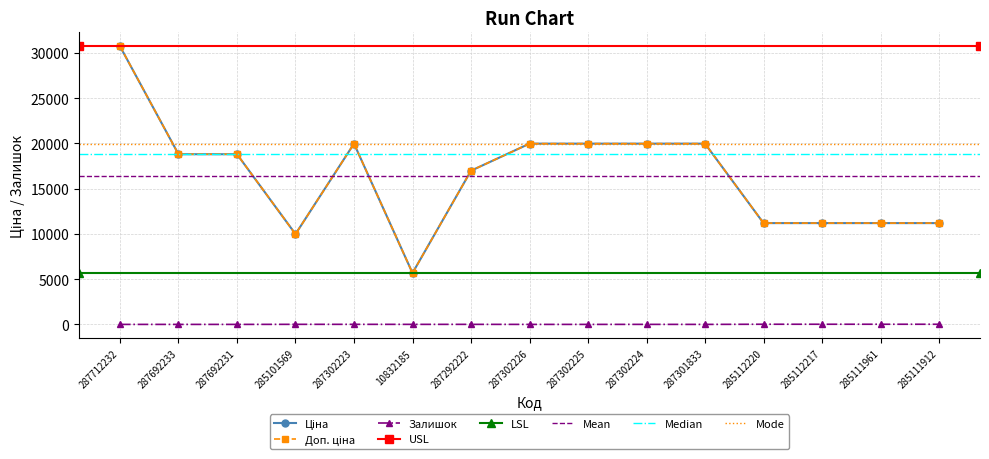

What is the label of the 6th point from the right?

287302224